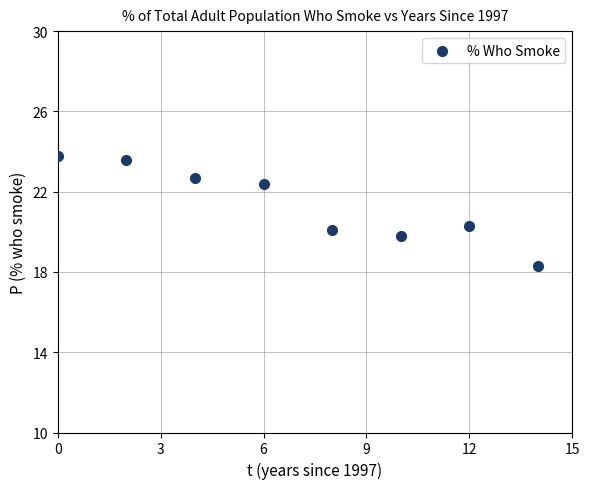

What is the average X value?

7.0